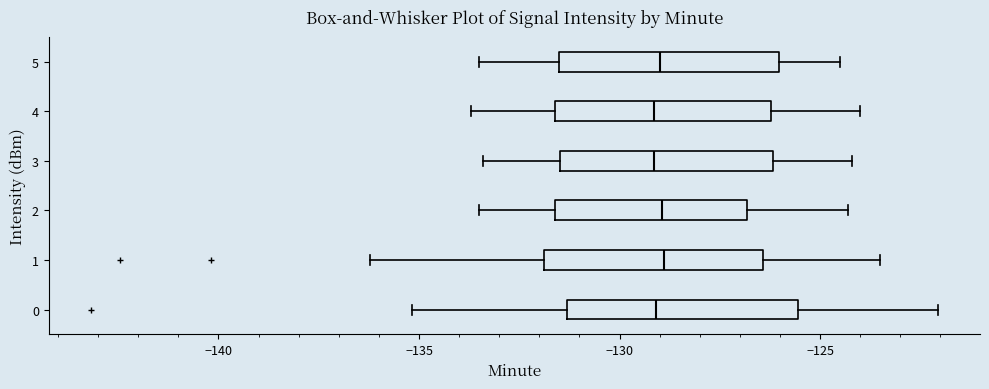

Where does the left whisker of the box at y = 1 end on the x-axis? The values are not printed on the chart, so give them approximately, as read against the axis.

-136.0